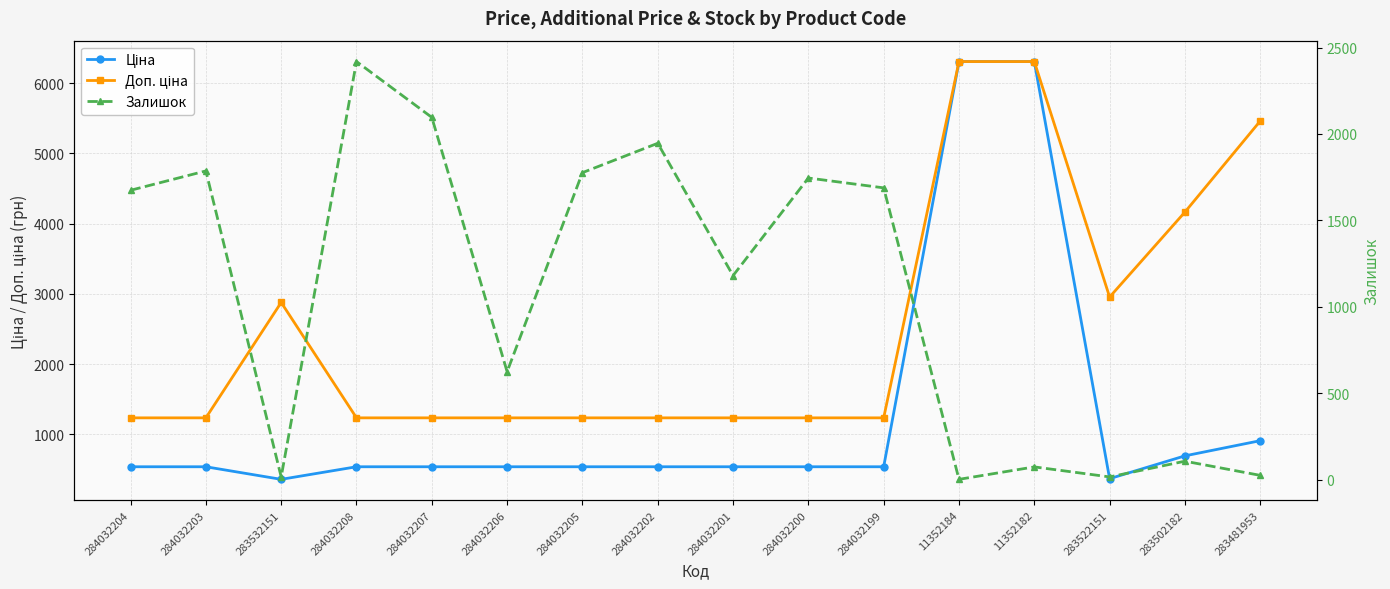

Reading left to right, extract all data points from this chart.

Ціна: 284032204=539.0	284032203=539.0	283532151=359.9	284032208=539.0	284032207=539.0	284032206=539.0	284032205=539.0	284032202=539.0	284032201=539.0	284032200=539.0	284032199=539.0	11352184=6308.8	11352182=6308.8	283522151=369.5	283502182=694.3	283481953=910.4
Доп. ціна: 284032204=1235.4	284032203=1235.4	283532151=2878.8	284032208=1235.4	284032207=1235.4	284032206=1235.4	284032205=1235.4	284032202=1235.4	284032201=1235.4	284032200=1235.4	284032199=1235.4	11352184=6308.8	11352182=6308.8	283522151=2955.8	283502182=4165.6	283481953=5462.3
Залишок: 284032204=1674.0	284032203=1786.0	283532151=15.0	284032208=2419.0	284032207=2096.0	284032206=624.0	284032205=1776.0	284032202=1946.0	284032201=1180.0	284032200=1745.0	284032199=1688.0	11352184=1.0	11352182=73.0	283522151=15.0	283502182=106.0	283481953=24.0